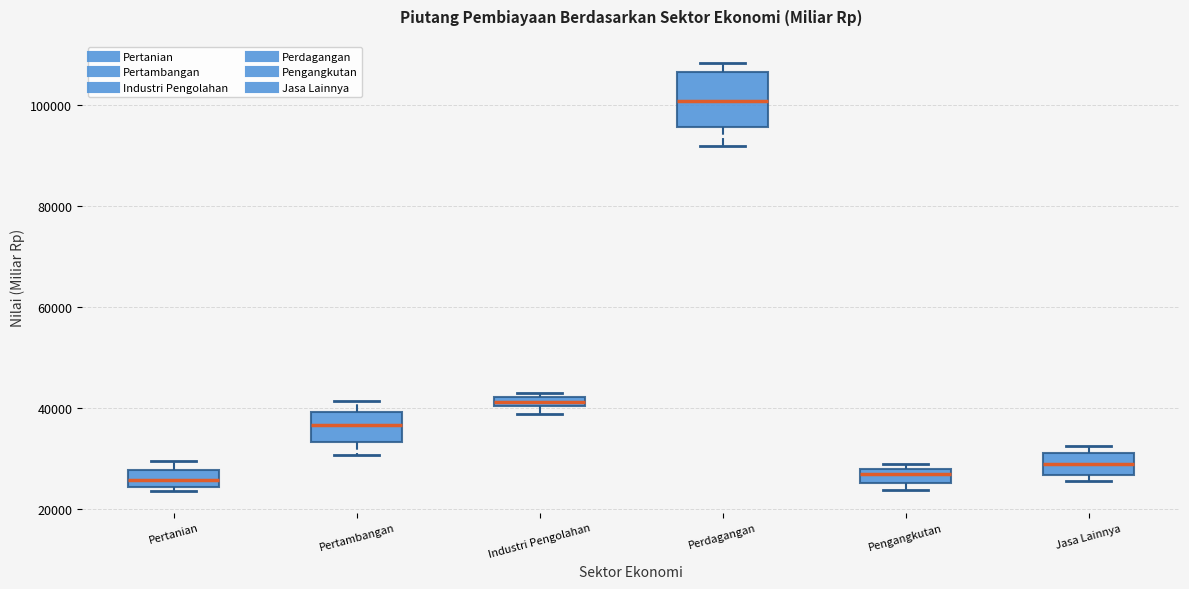

Where does the lower whisker of the box for Pertambangan end on the y-axis? The values are not printed on the chart, so give them approximately, as read against the axis.

30000